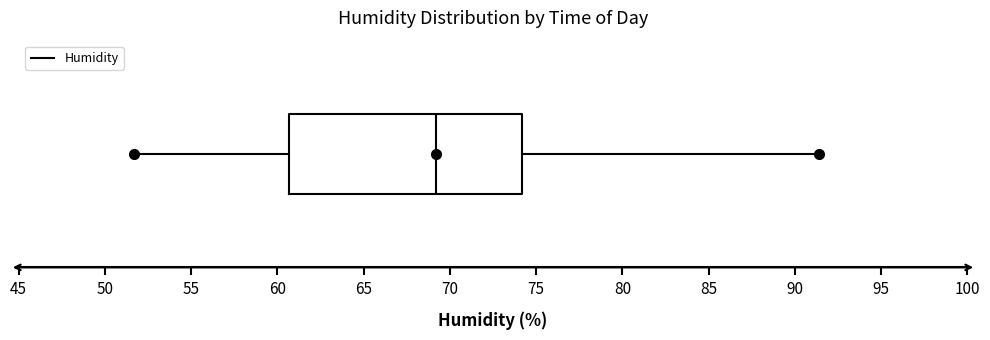

Transcribe this box plot: give where the median line is, the range the box spans, and where the two whiskers end, as read against the x-axis. The values are not printed on the chart, so give them approximately, as read against the axis.

median 69.0, box 60.5 to 74.0, whiskers 51.5 to 91.5